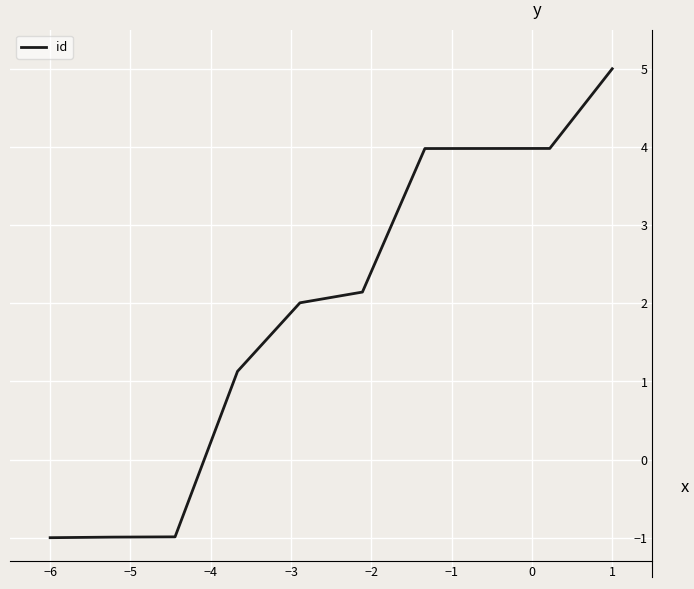

What is the difference between the maximum and minimum values?

6.0